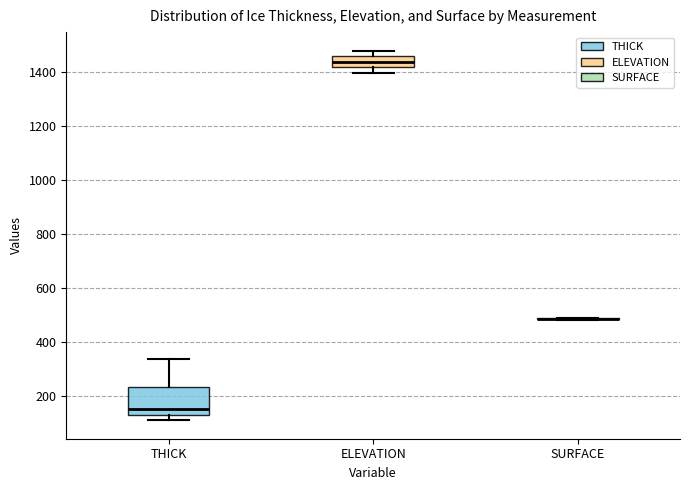

Reading left to right, read every box against the y-axis: the position of its median line, the range the box covers, and the ends of its whiskers. The values are not printed on the chart, so give them approximately, as read against the axis.

THICK: median 160, box 140 to 240, whiskers 120 to 340
ELEVATION: median 1440, box 1420 to 1460, whiskers 1400 to 1480
SURFACE: box collapsed to a line at 480, whiskers 480 to 500